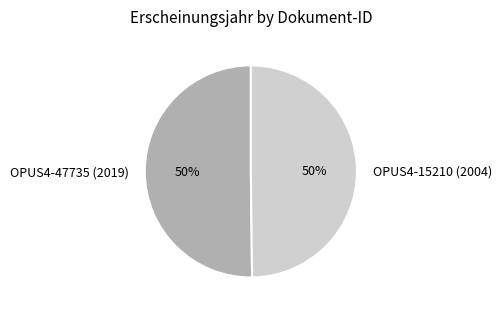

To the nearest percent, what portion does OPUS4-15210 (2004) represent?

50%